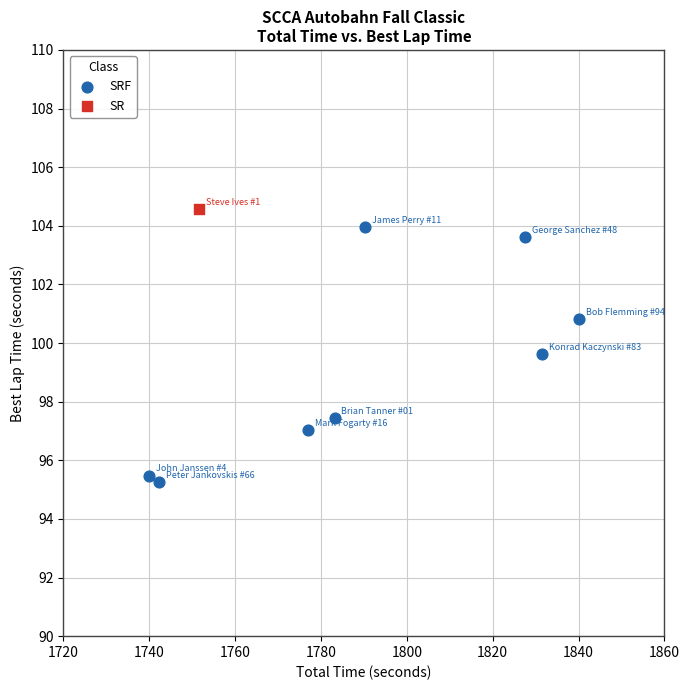

What are all the series names shown in the legend?

SRF, SR